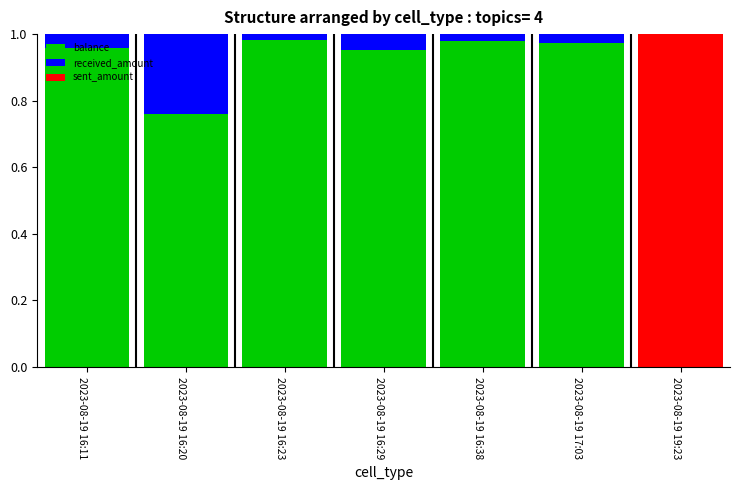

The value of balance at 2023-08-19 16:23 is 1.0. True or false?

True